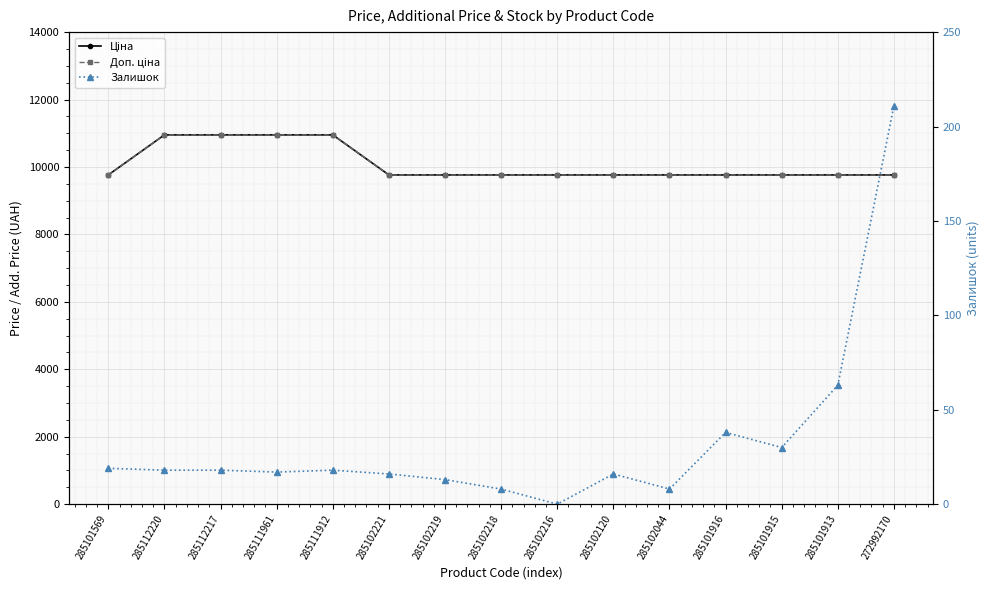

How many lines are shown in the chart?

3